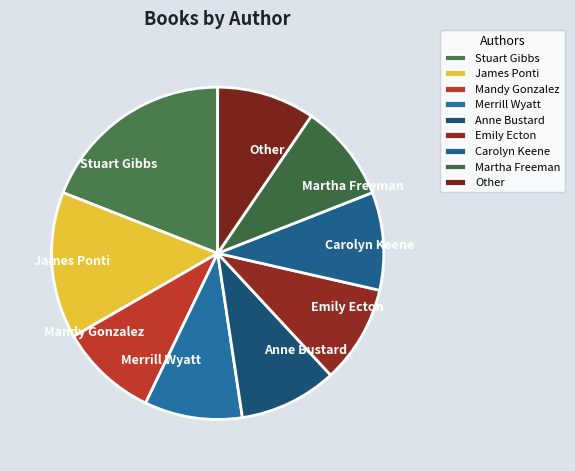

What is the largest slice in the pie chart?

Stuart Gibbs